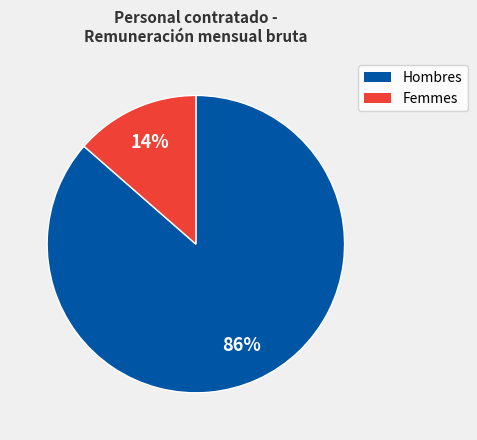

Is the sum of Hombres and Femmes greater than half?

Yes